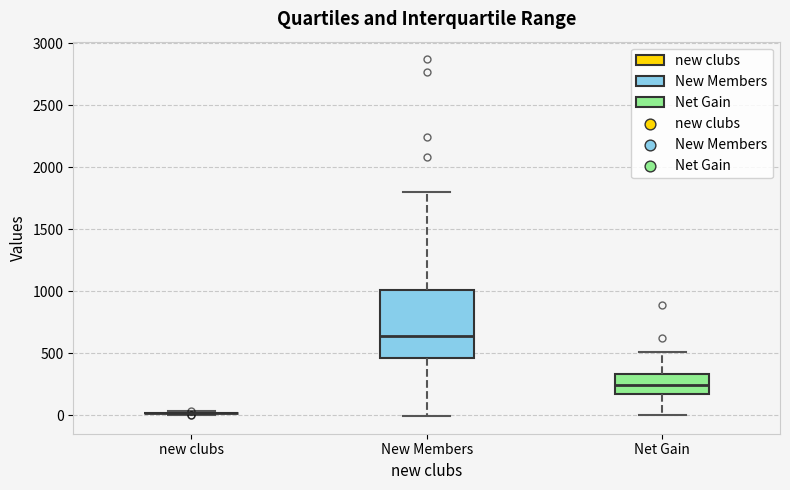

Reading left to right, read every box against the y-axis: the position of its median line, the range the box covers, and the ends of its whiskers. The values are not printed on the chart, so give them approximately, as read against the axis.

new clubs: box collapsed to a line at 0, whiskers 0 to 50
New Members: median 650, box 450 to 1000, whiskers 0 to 1800
Net Gain: median 250, box 150 to 350, whiskers 0 to 500